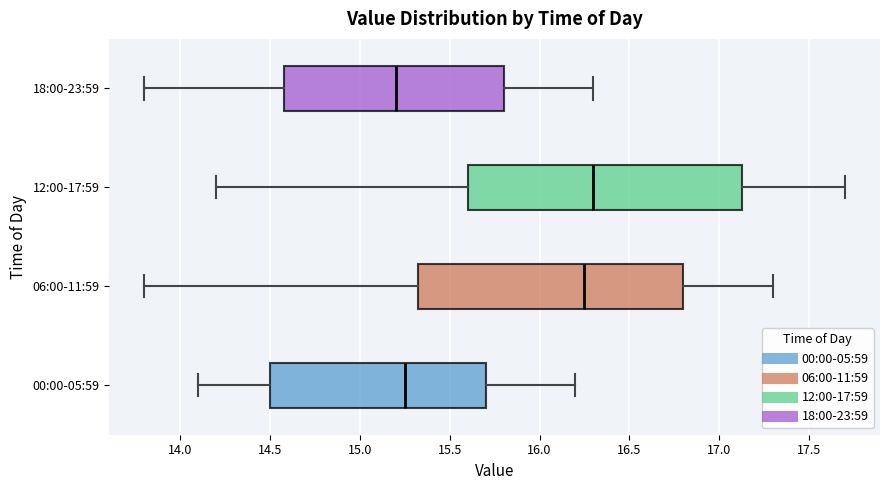

Reading bottom to top, read every box against the x-axis: the position of its median line, the range the box covers, and the ends of its whiskers. The values are not printed on the chart, so give them approximately, as read against the axis.

00:00-05:59: median 15.25, box 14.50 to 15.70, whiskers 14.10 to 16.20
06:00-11:59: median 16.25, box 15.35 to 16.80, whiskers 13.80 to 17.30
12:00-17:59: median 16.30, box 15.60 to 17.15, whiskers 14.20 to 17.70
18:00-23:59: median 15.20, box 14.60 to 15.80, whiskers 13.80 to 16.30